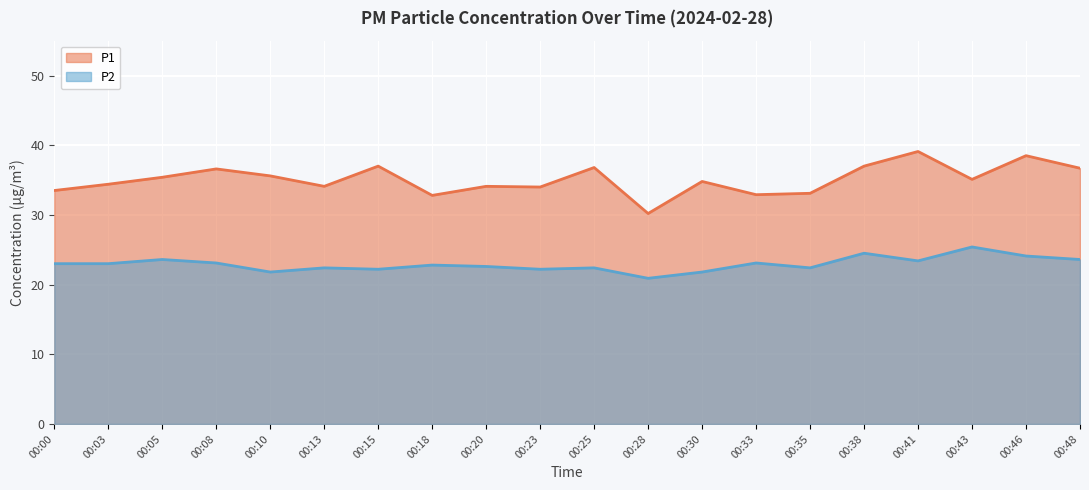

In P1, how many points are lower than both neighbors (excluding endpoints)?

6